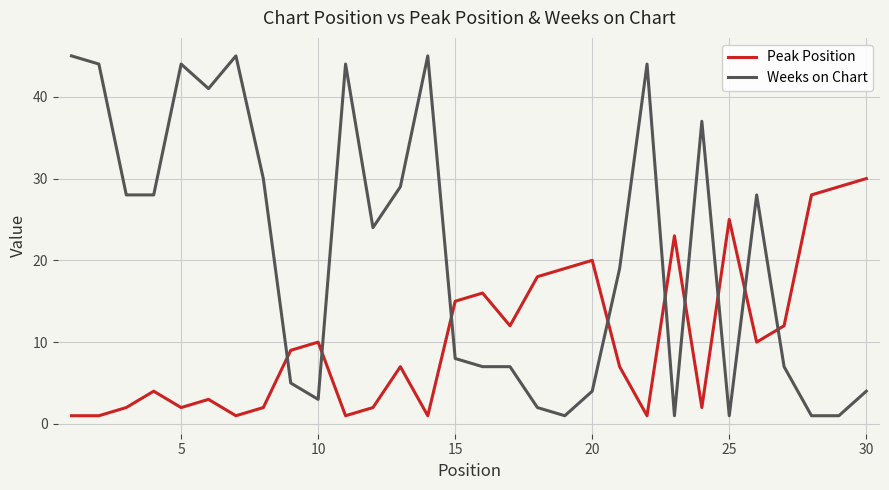

What is the difference between the maximum and minimum values in the Weeks on Chart series?

44